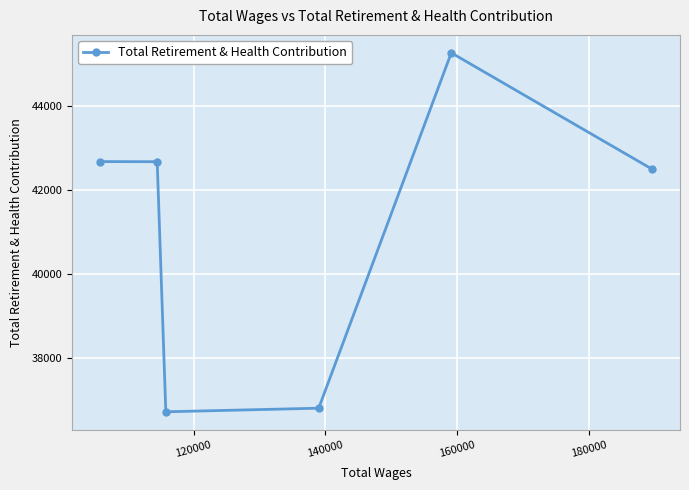

What is the difference between the maximum and minimum values?

8556